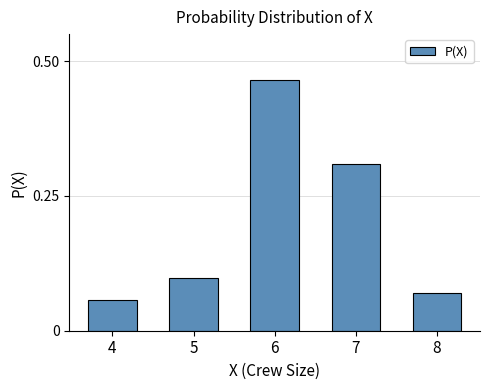

What is the sum of the values at 4 and 7?

0.4